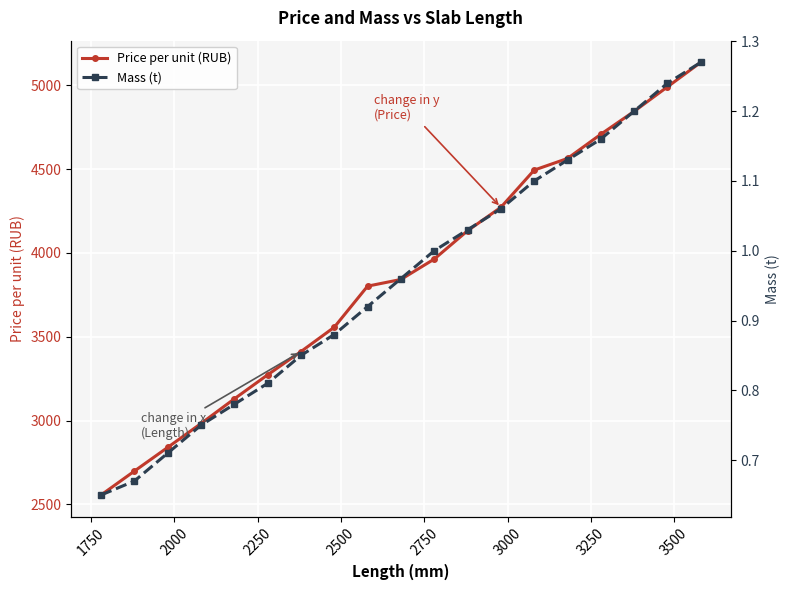

What is the lowest value of the Price per unit (RUB) series?

2555.5